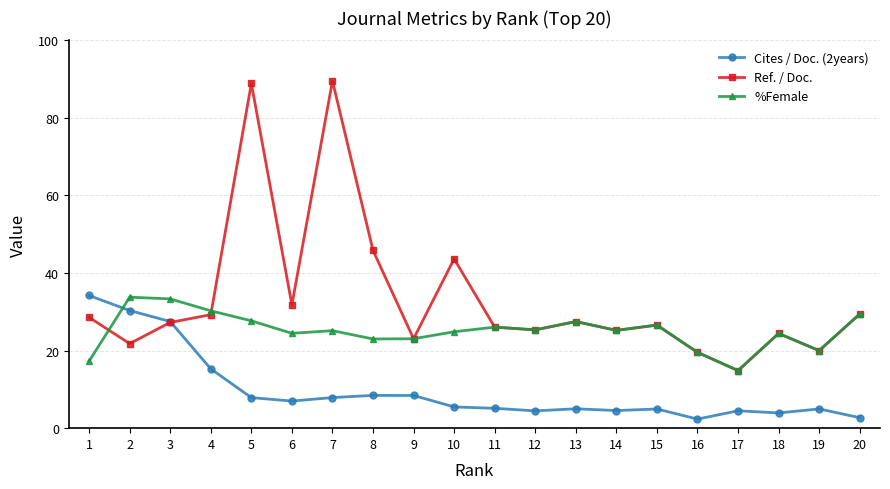

At how many categories does at least one series exceed 39?

4